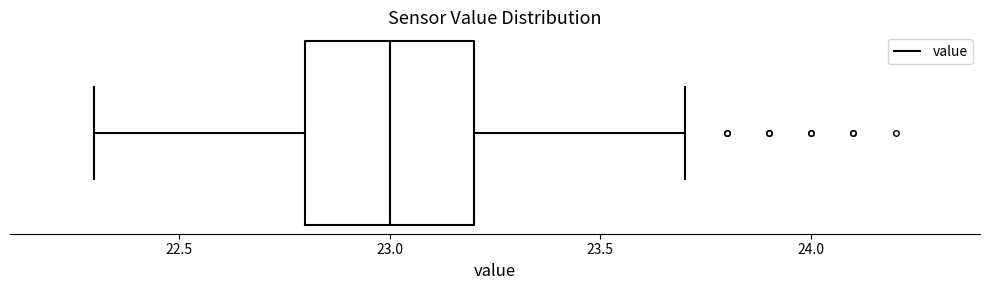

Transcribe this box plot: give where the median line is, the range the box spans, and where the two whiskers end, as read against the x-axis. The values are not printed on the chart, so give them approximately, as read against the axis.

median 23.0, box 22.8 to 23.2, whiskers 22.3 to 23.7